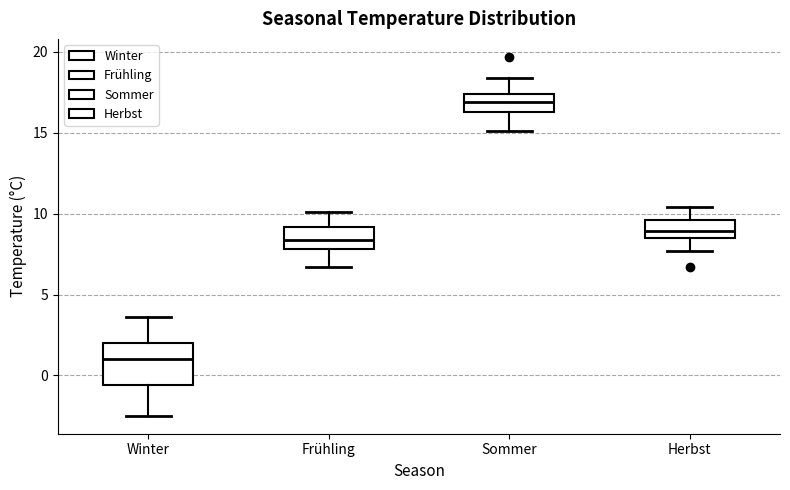

Which box has the highest median line?

Sommer